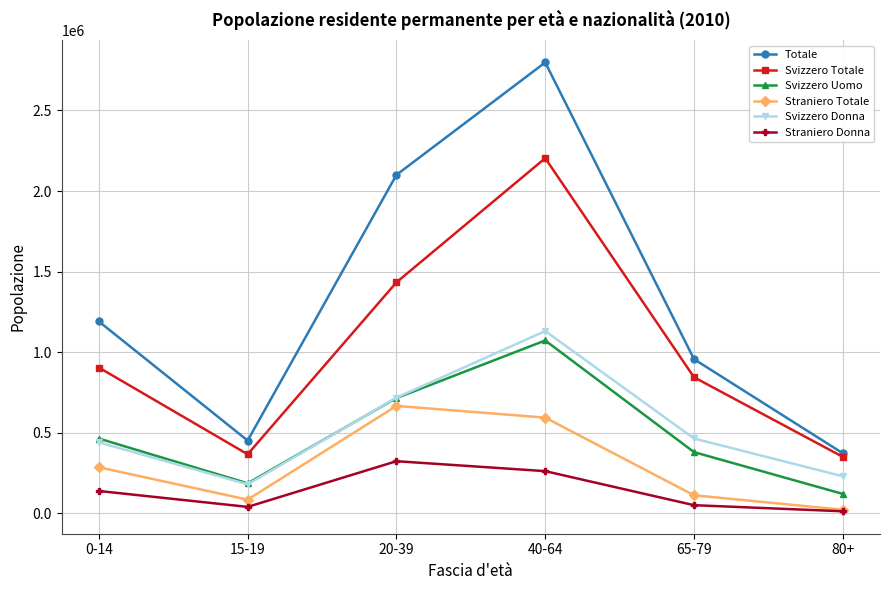

How many interior local valleys does the Svizzero Uomo series have?

1